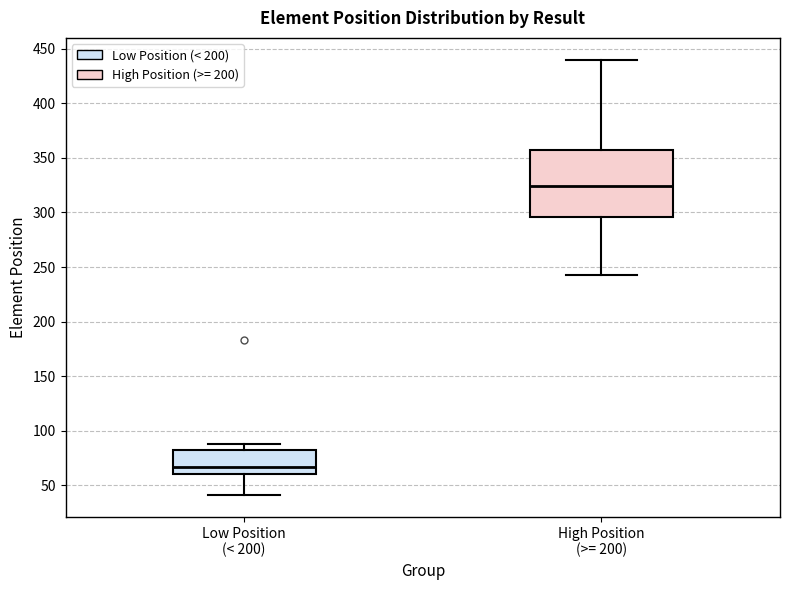

Reading left to right, read every box against the y-axis: the position of its median line, the range the box covers, and the ends of its whiskers. The values are not printed on the chart, so give them approximately, as read against the axis.

Low Position (< 200): median 65, box 60 to 85, whiskers 40 to 90
High Position (>= 200): median 325, box 295 to 355, whiskers 245 to 440